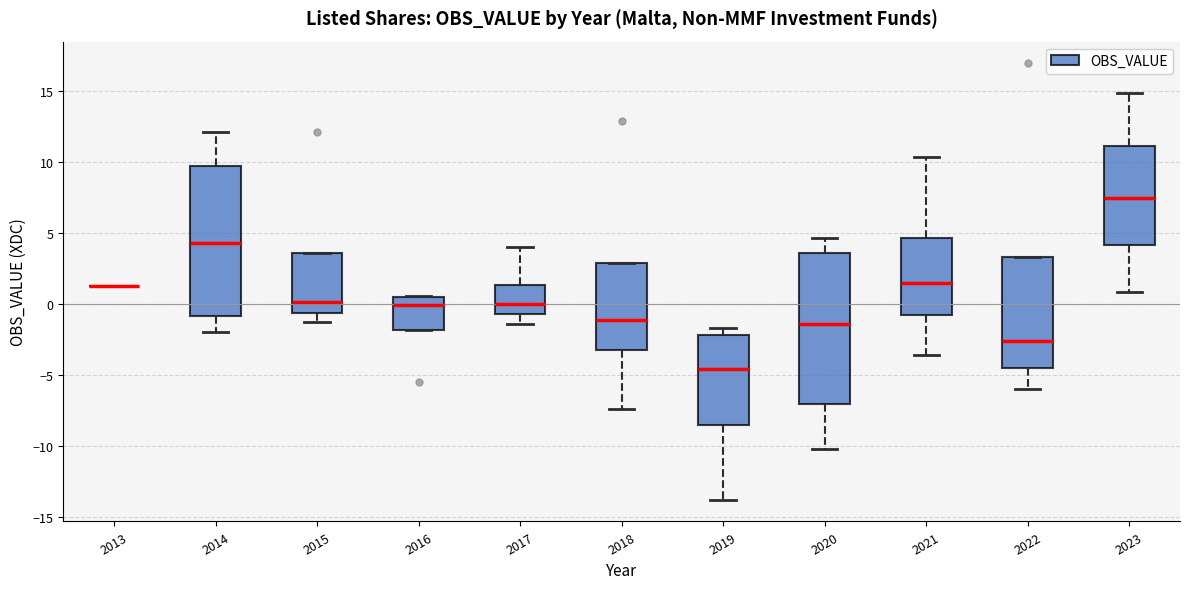

Reading left to right, read every box against the y-axis: the position of its median line, the range the box covers, and the ends of its whiskers. The values are not printed on the chart, so give them approximately, as read against the axis.

2013: box collapsed to a line at 1.5, whiskers 1.5 to 1.5
2014: median 4.5, box -1.0 to 10.0, whiskers -2.0 to 12.0
2015: median 0.0, box -0.5 to 3.5, whiskers -1.5 to 3.5
2016: median 0.0, box -2.0 to 0.5, whiskers -2.0 to 0.5
2017: median 0.0, box -0.5 to 1.5, whiskers -1.5 to 4.0
2018: median -1.0, box -3.0 to 3.0, whiskers -7.5 to 3.0
2019: median -4.5, box -8.5 to -2.0, whiskers -14.0 to -1.5
2020: median -1.5, box -7.0 to 3.5, whiskers -10.0 to 4.5
2021: median 1.5, box -1.0 to 4.5, whiskers -3.5 to 10.5
2022: median -2.5, box -4.5 to 3.5, whiskers -6.0 to 3.5
2023: median 7.5, box 4.0 to 11.0, whiskers 1.0 to 15.0